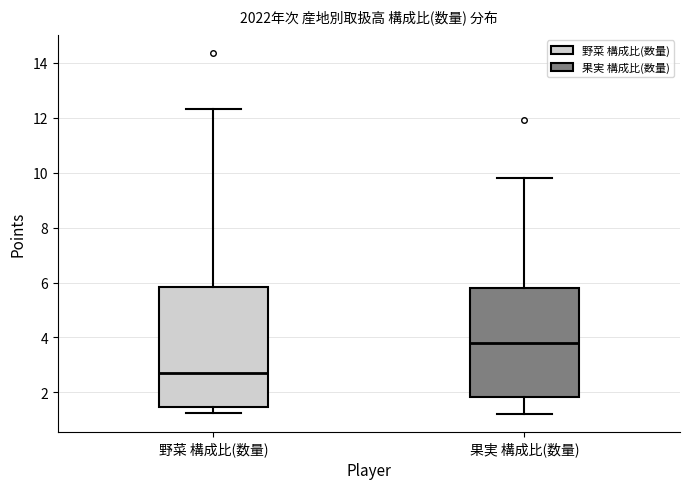

Reading left to right, read every box against the y-axis: the position of its median line, the range the box covers, and the ends of its whiskers. The values are not printed on the chart, so give them approximately, as read against the axis.

野菜 構成比(数量): median 2.8, box 1.4 to 5.8, whiskers 1.2 to 12.4
果実 構成比(数量): median 3.8, box 1.8 to 5.8, whiskers 1.2 to 9.8